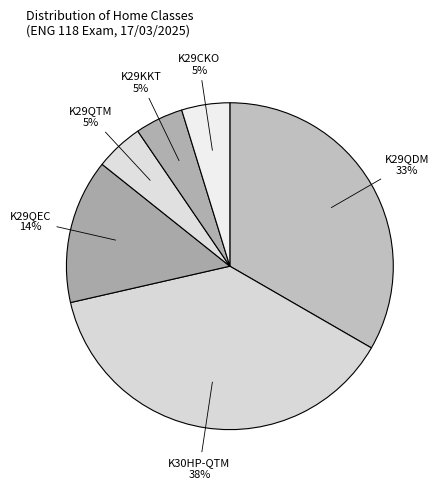

How many segments does this pie chart have?

6